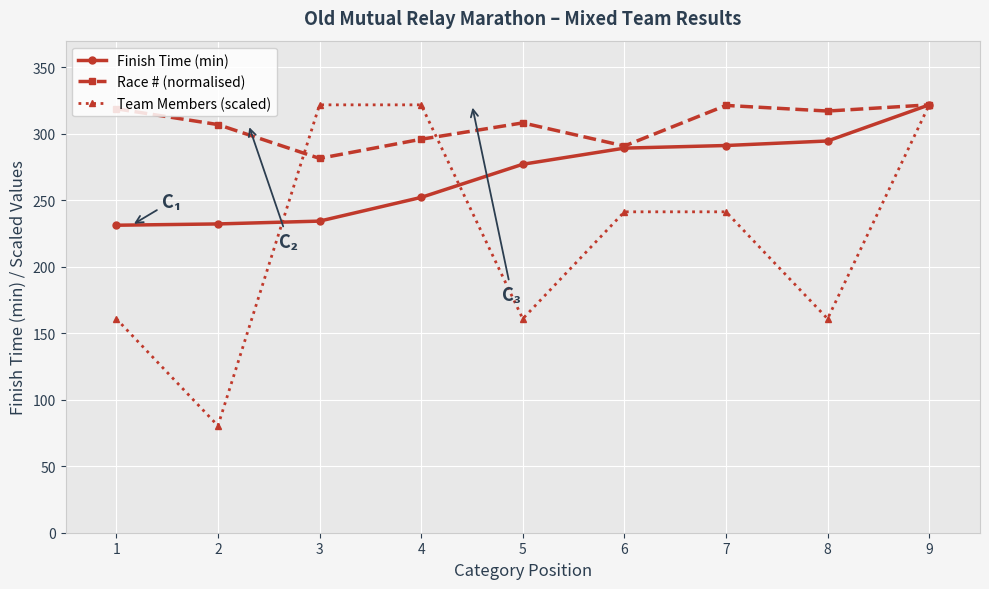

What is the value of the Race # (normalised) point at the 9th from the left?

321.8